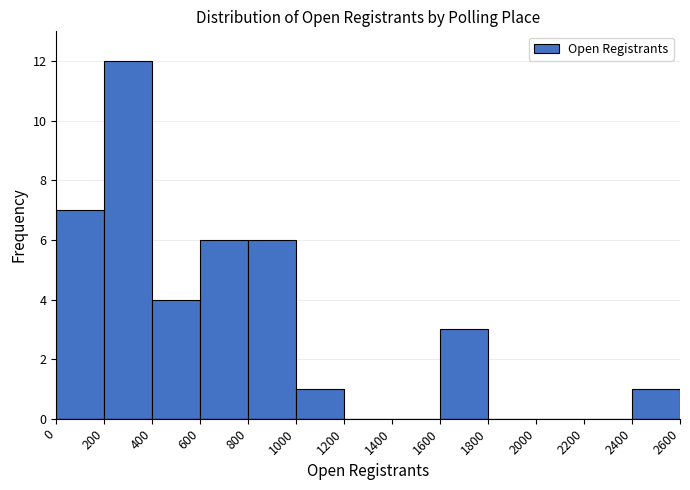

How tall is the bar that spans 1000 to 1200 on the x-axis? The values are not printed on the chart, so give them approximately, as read against the axis.

1